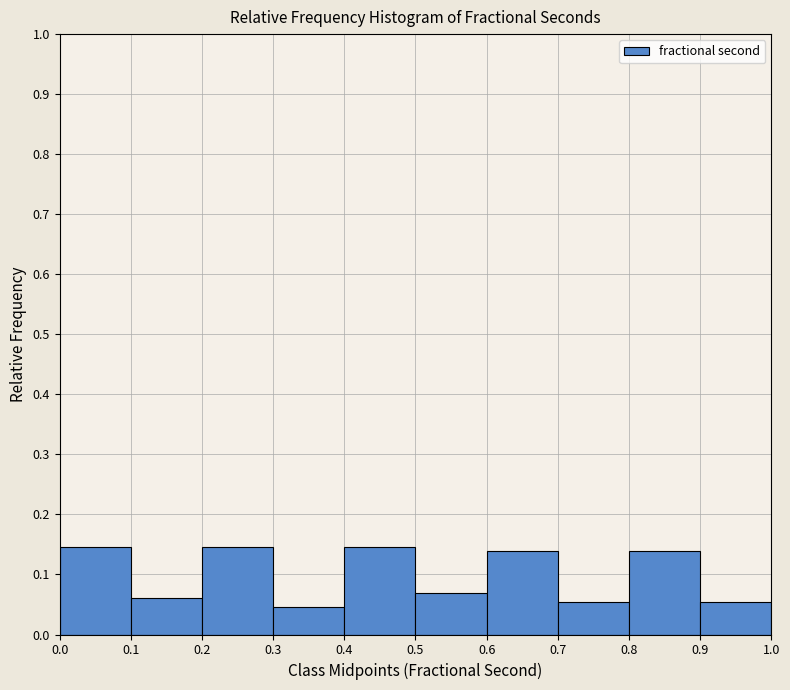

How tall is the bar that spans 0.1 to 0.2 on the x-axis? The values are not printed on the chart, so give them approximately, as read against the axis.

0.06